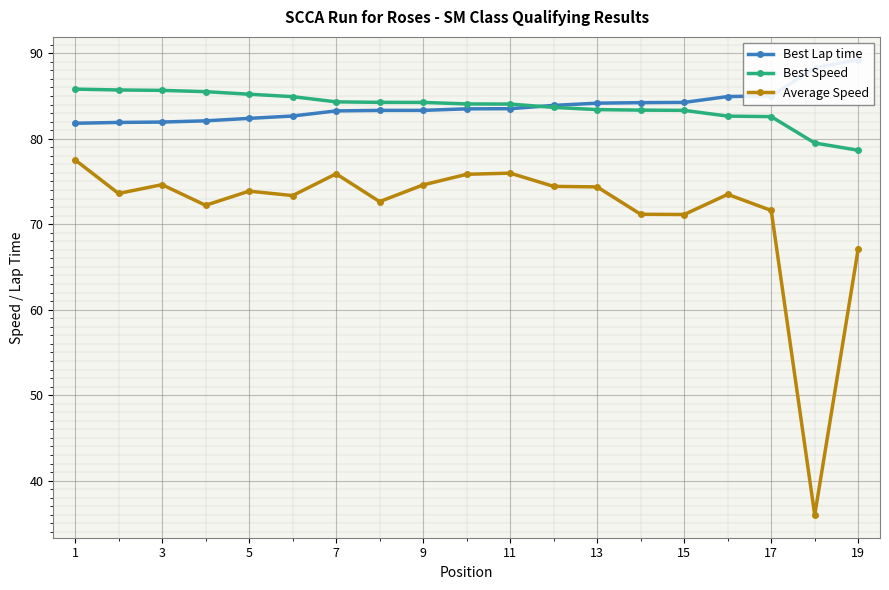

Which series has the largest total across all categories?

Best Lap time